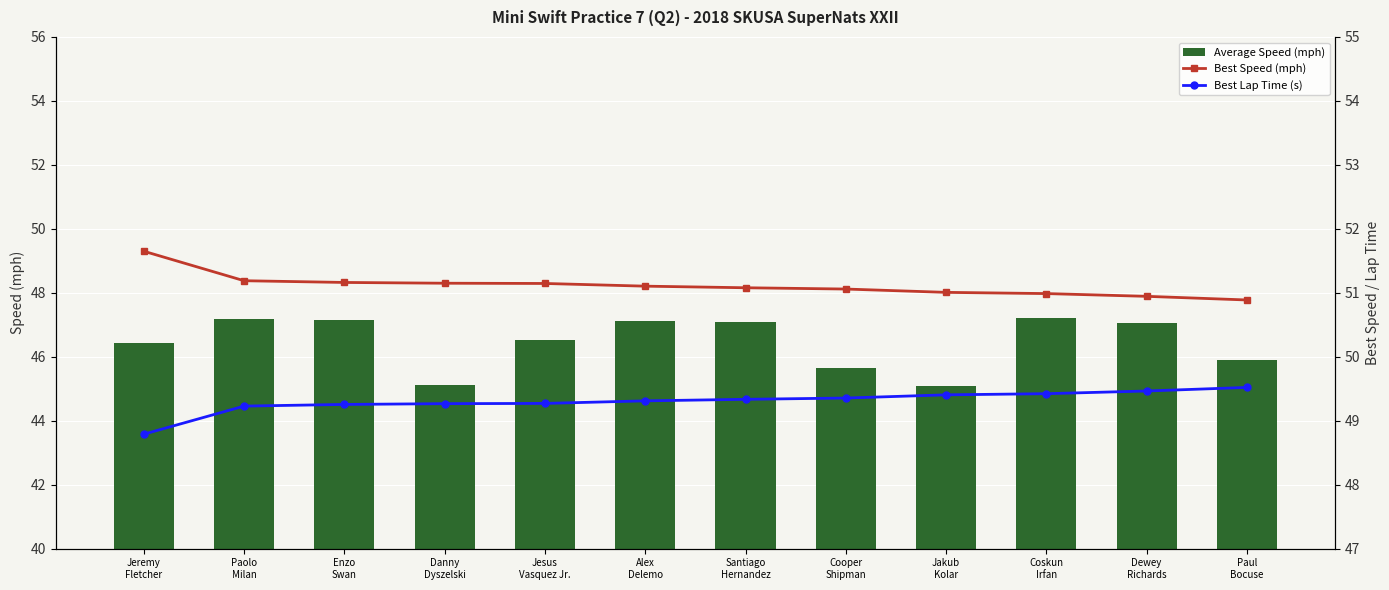

Rank the categories by Average Speed (mph) value from highest to lowest.

Coskun
Irfan, Paolo
Milan, Enzo
Swan, Alex
Delemo, Santiago
Hernandez, Dewey
Richards, Jesus
Vasquez Jr., Jeremy
Fletcher, Paul
Bocuse, Cooper
Shipman, Danny
Dyszelski, Jakub
Kolar